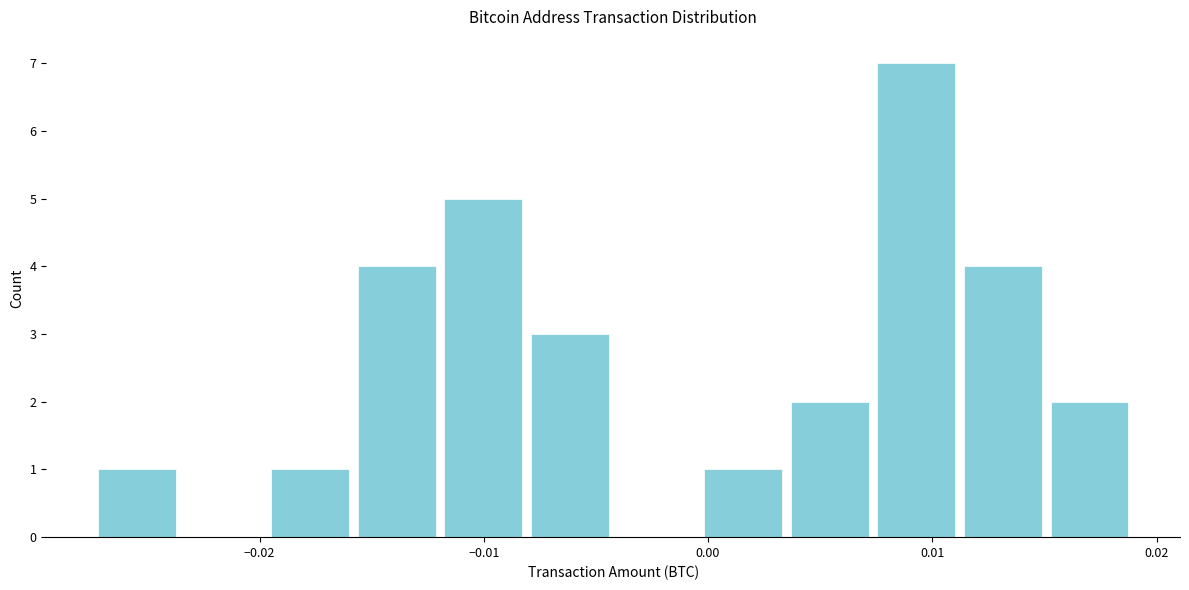

Around what value on the x-axis is the tallest bar? Give the approximate position of its centre, as read against the axis.

0.009